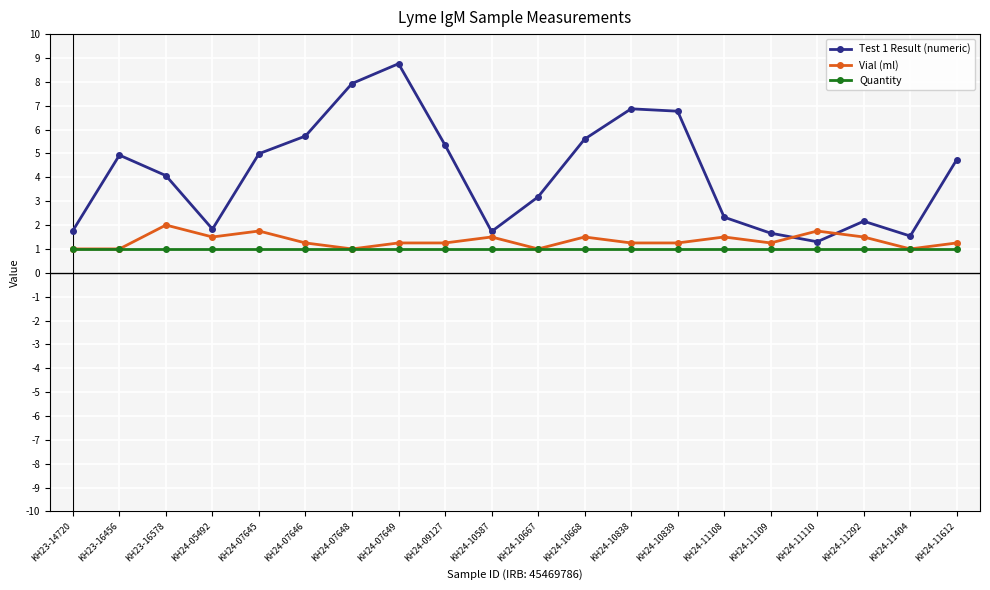

Count the number of data series in this chart.

3